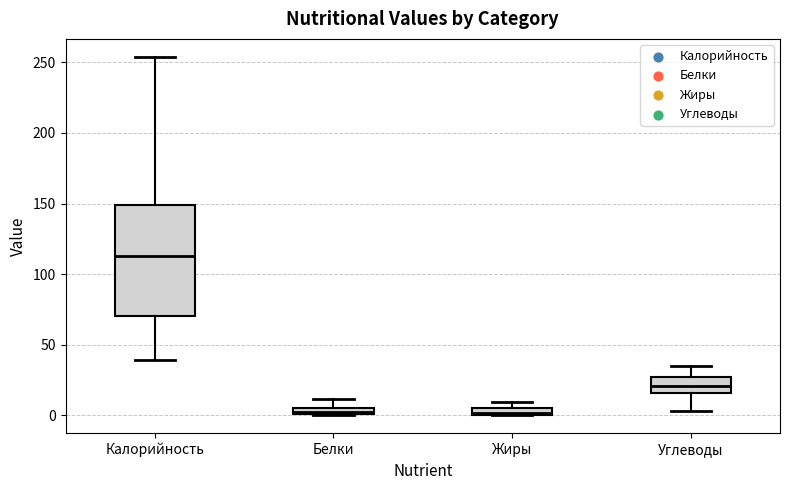

Which box is the tallest, from its lower edge to its upper edge?

Калорийность